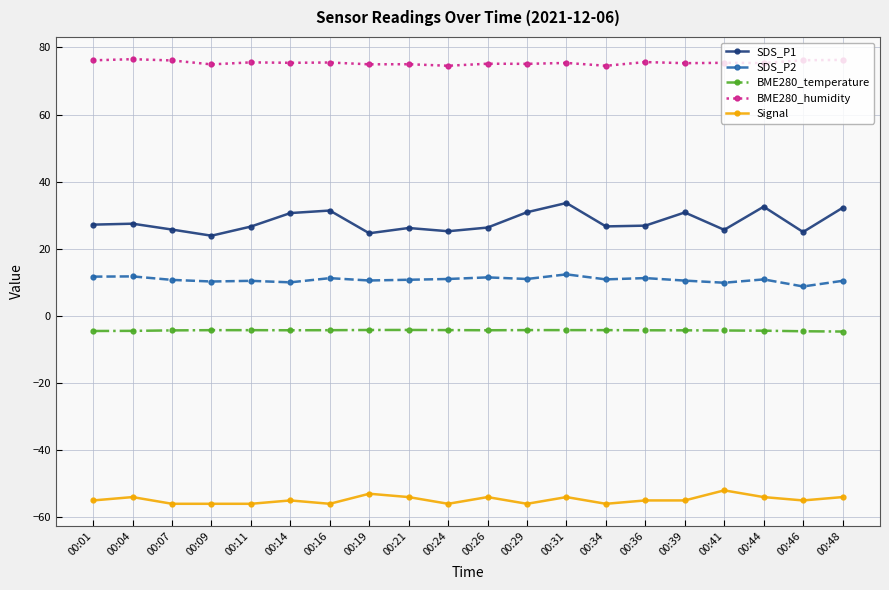

What is the minimum value shown in the chart?

-56.0